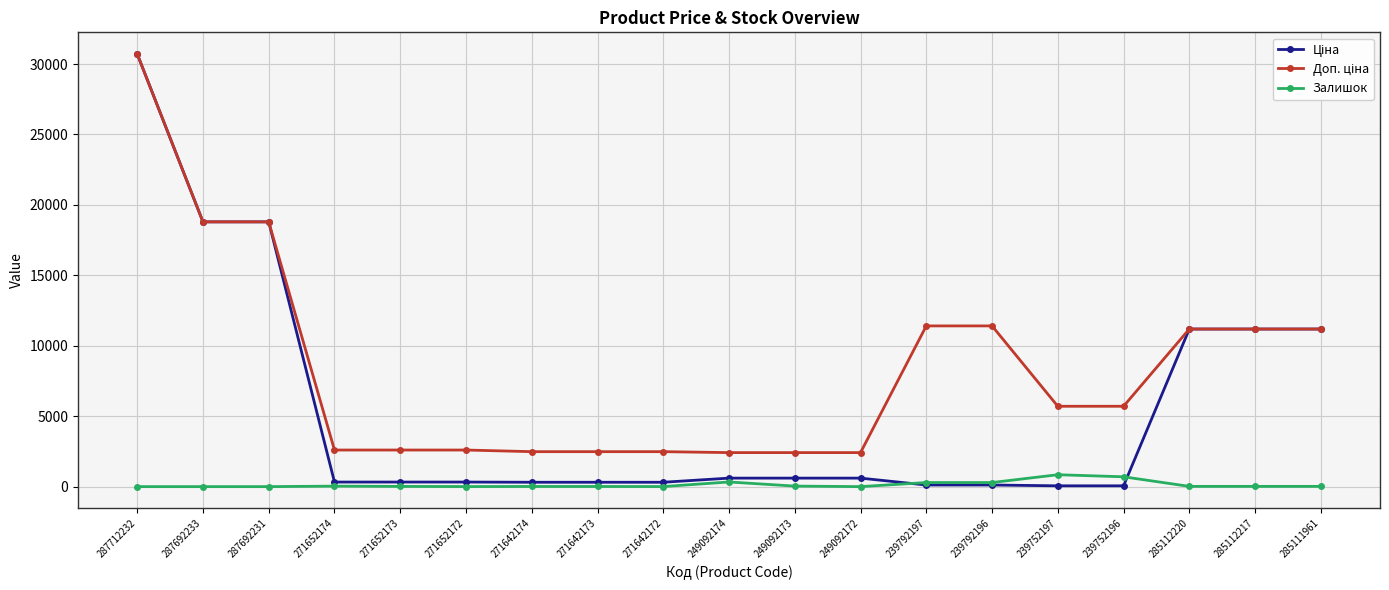

Which label corresponds to the largest value in the chart?

287712232